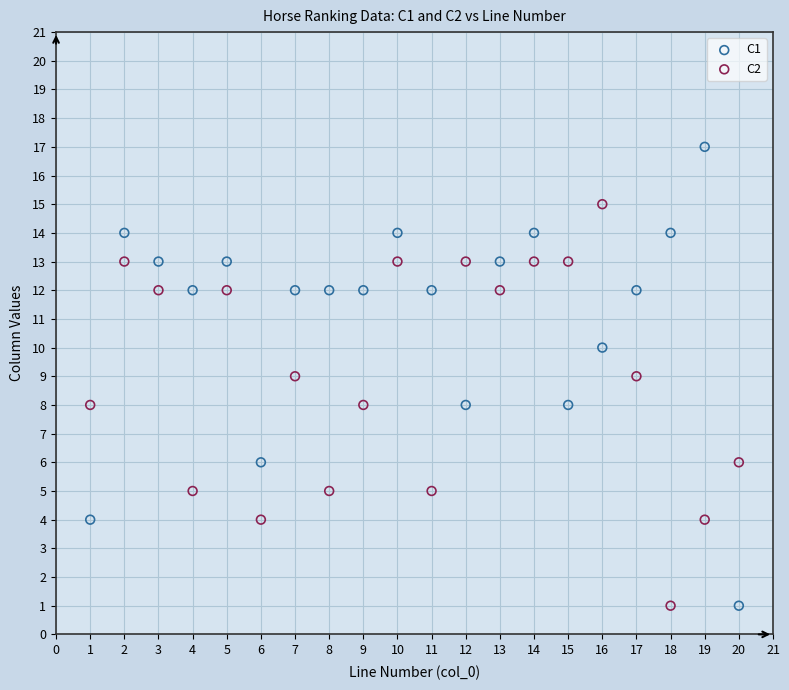

Which series contains the highest Y value?

C1